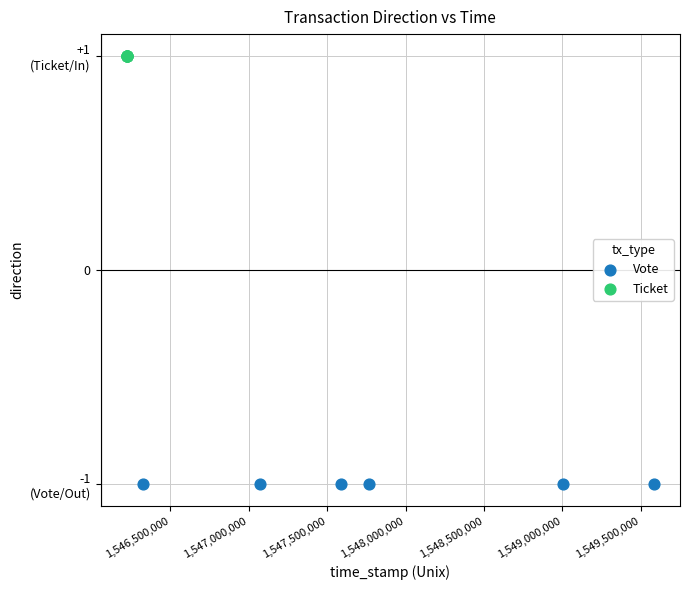

What are all the series names shown in the legend?

Vote, Ticket